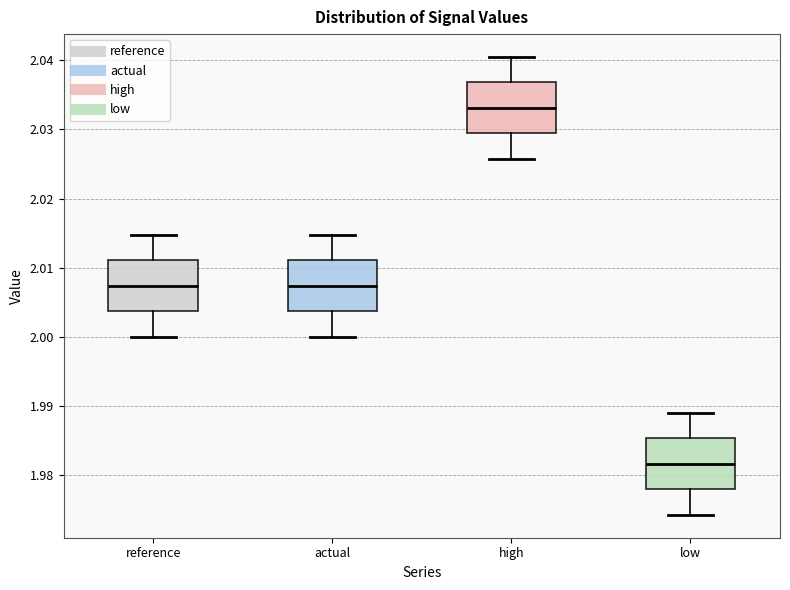

Reading left to right, transcribe this box plot: for each box, give where its median line is, the range the box spans, and where its two whiskers end, as read against the y-axis. The values are not printed on the chart, so give them approximately, as read against the axis.

reference: median 2.007, box 2.004 to 2.011, whiskers 2.000 to 2.015
actual: median 2.007, box 2.004 to 2.011, whiskers 2.000 to 2.015
high: median 2.033, box 2.029 to 2.037, whiskers 2.026 to 2.040
low: median 1.982, box 1.978 to 1.985, whiskers 1.974 to 1.989